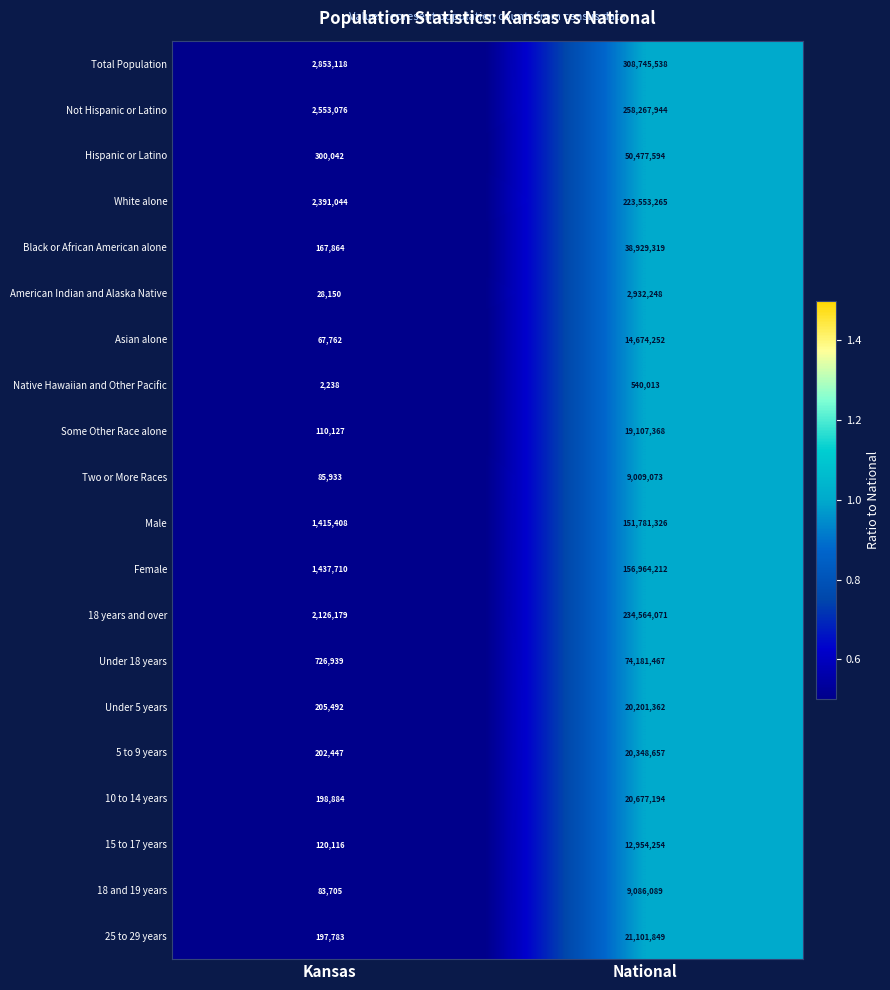

True or false: Not Hispanic or Latino has a value of 376784589 at National.

False